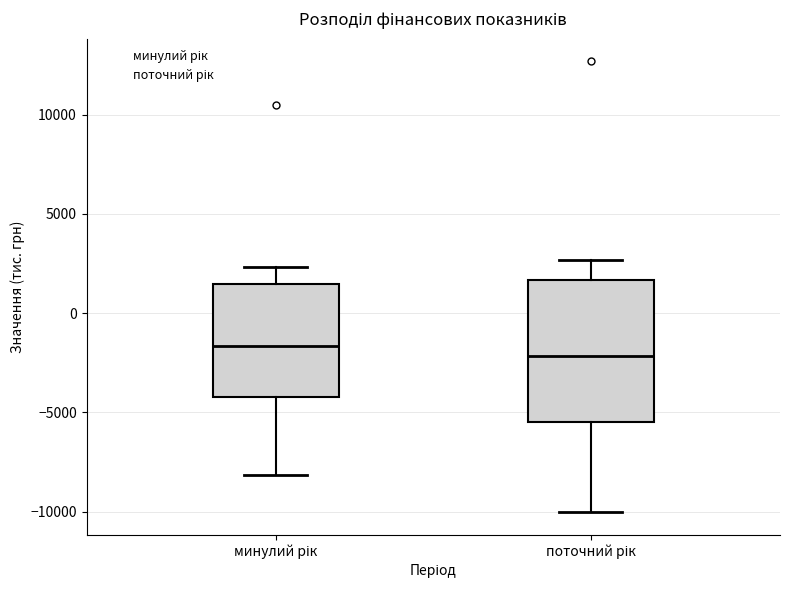

Reading left to right, read every box against the y-axis: the position of its median line, the range the box covers, and the ends of its whiskers. The values are not printed on the chart, so give them approximately, as read against the axis.

минулий рік: median -1500, box -4000 to 1500, whiskers -8000 to 2500
поточний рік: median -2000, box -5500 to 1500, whiskers -10000 to 2500